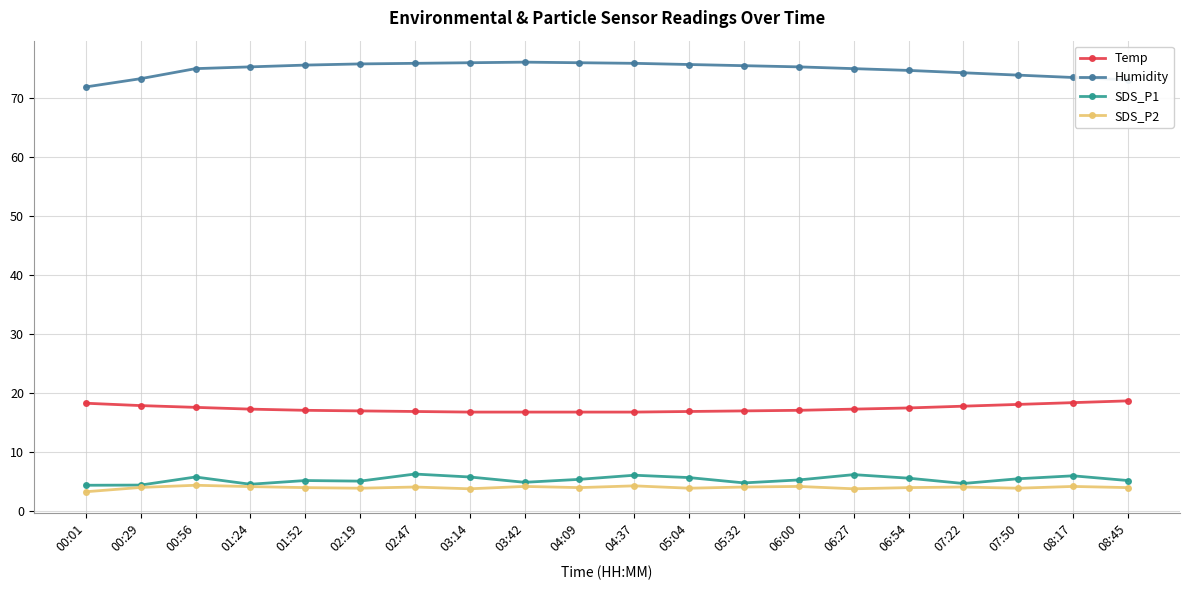

Is it true that Humidity equals 75.6 at 01:52?

True